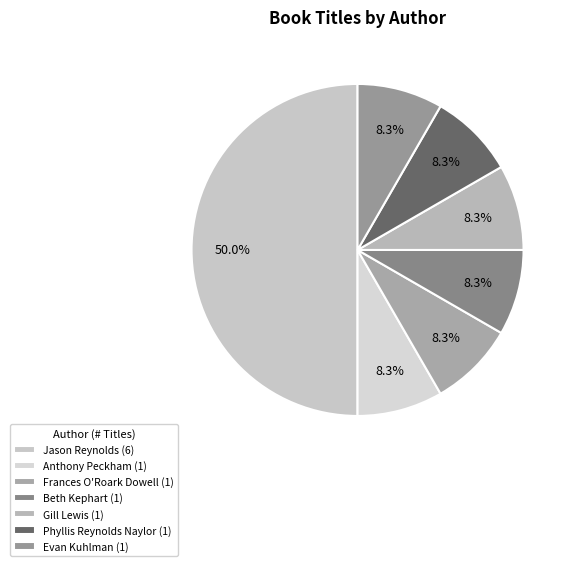

How many segments does this pie chart have?

7